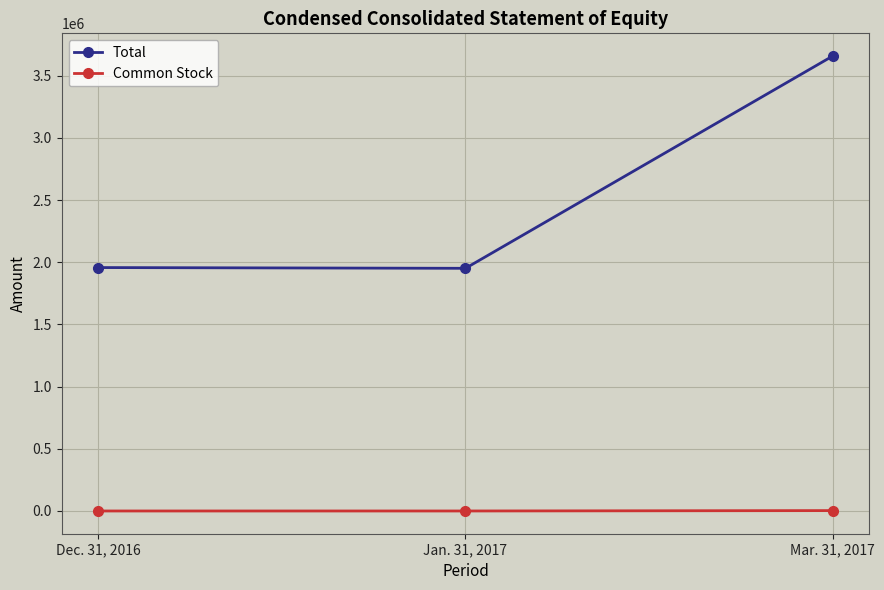

How many data points does each series have?

3